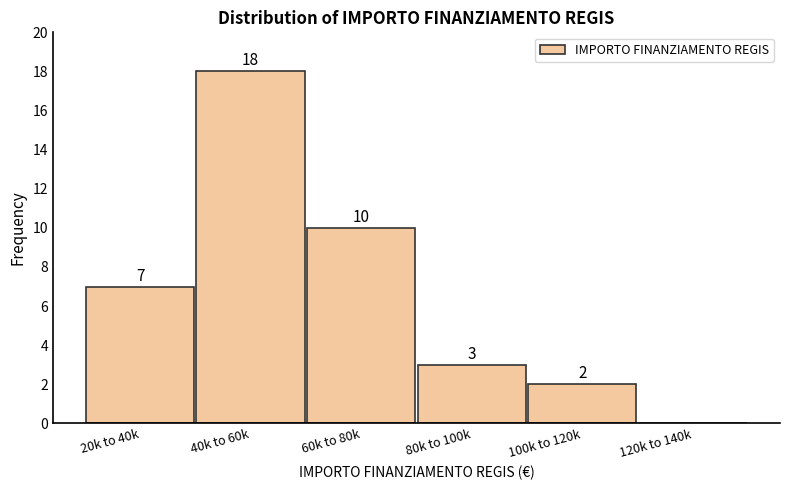

Reading left to right, extract all data points from this chart.

20k to 40k=7	40k to 60k=18	60k to 80k=10	80k to 100k=3	100k to 120k=2	120k to 140k=0